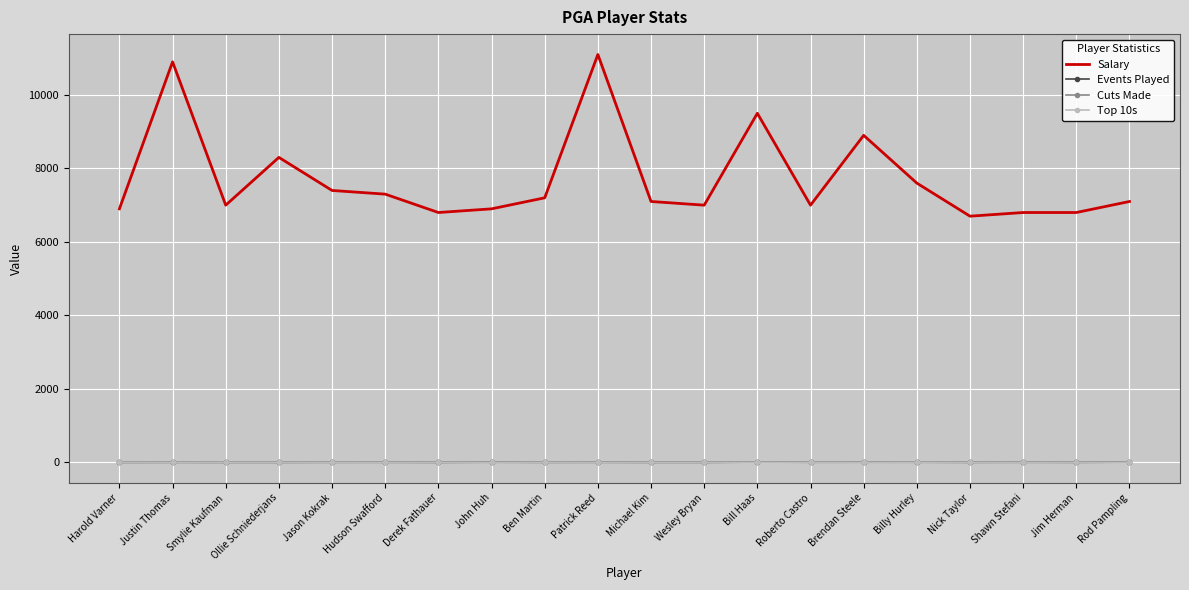

What is the greatest value displayed?

11100